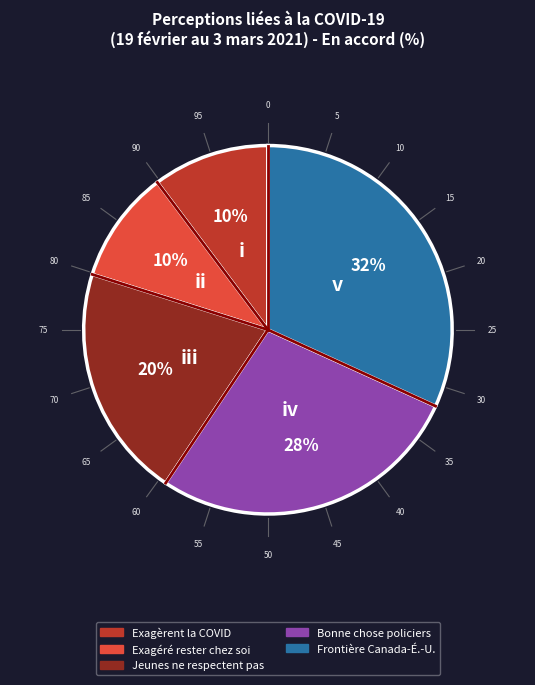

Approximately how many times larger is the value at Bonne chose policiers compared to Exagéré rester chez soi?

2.8